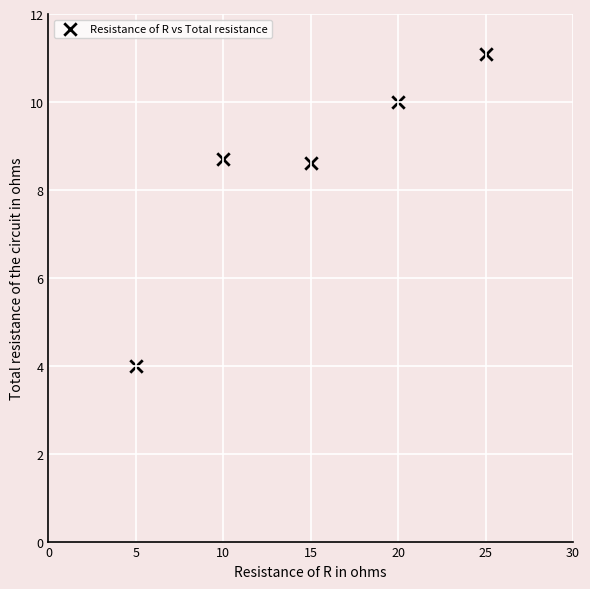

What is the range of X values (max minus min)?

20.0